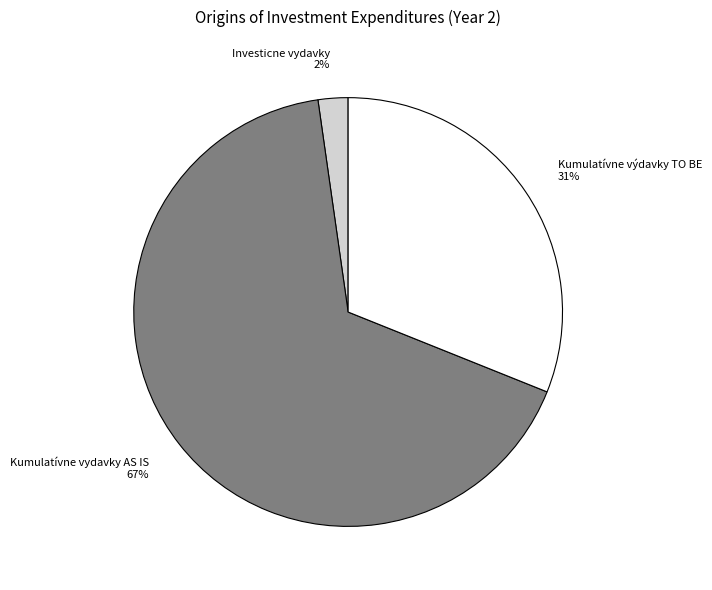

To the nearest percent, what is the difference between the Kumulatívne vydavky AS IS and Kumulatívne výdavky TO BE slice percentages?

36%